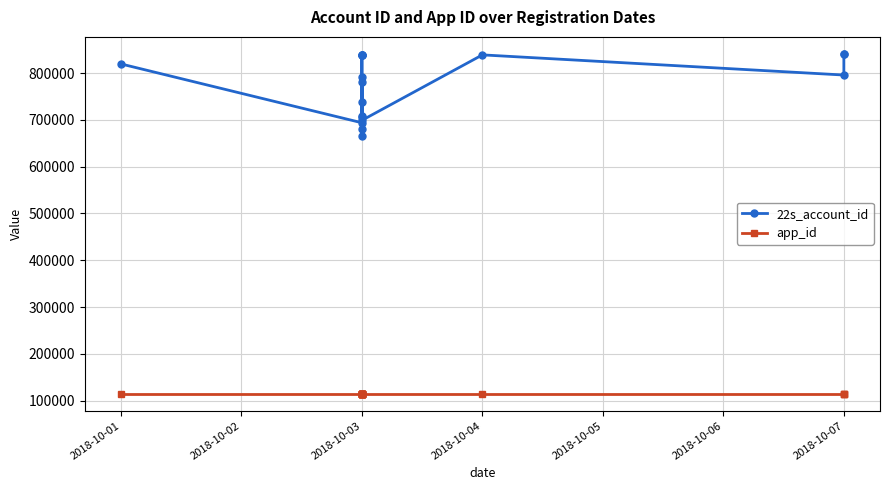

True or false: app_id and 22s_account_id intersect in this chart.

False